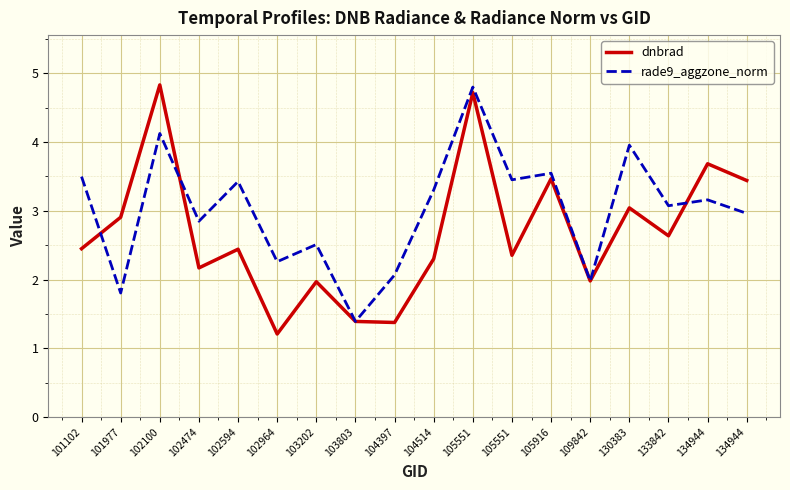

At which label is dnbrad closest to 3?

130383